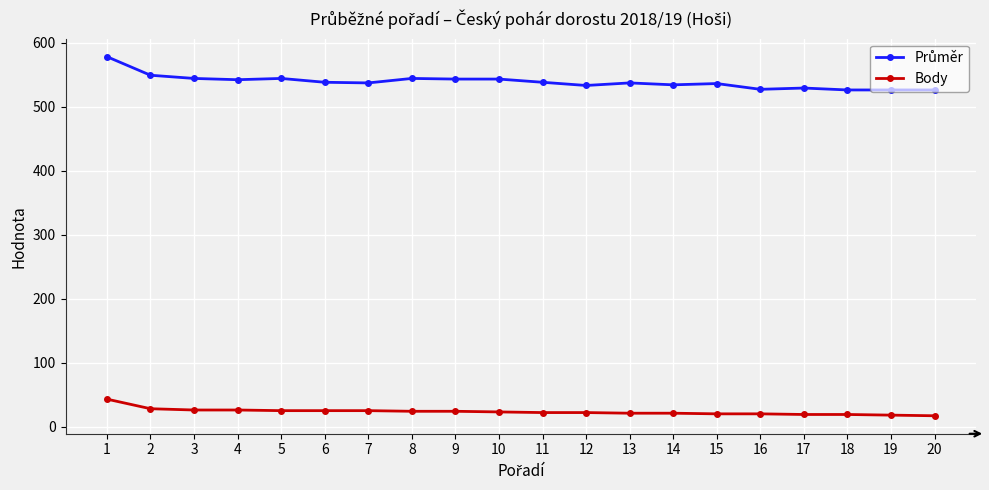

What is the difference between the highest and lowest values at 10?

520